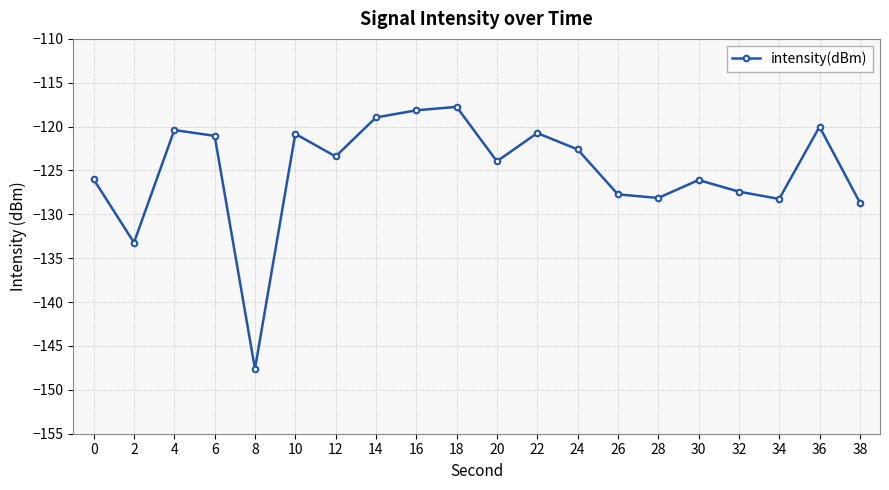

How many points are higher than both their immediate neighbors (excluding endpoints)?

6